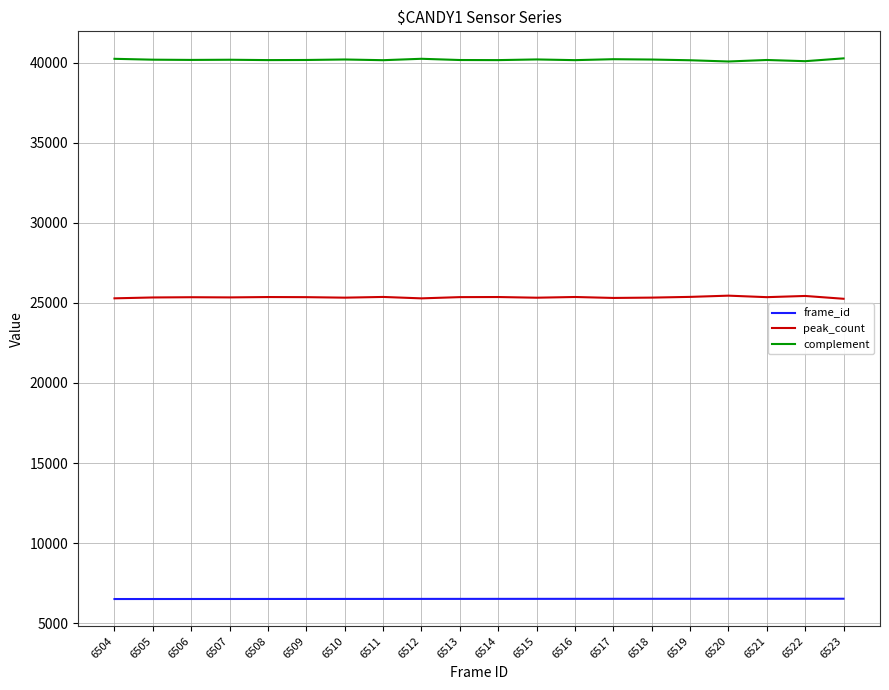

What are all the series names shown in the legend?

frame_id, peak_count, complement